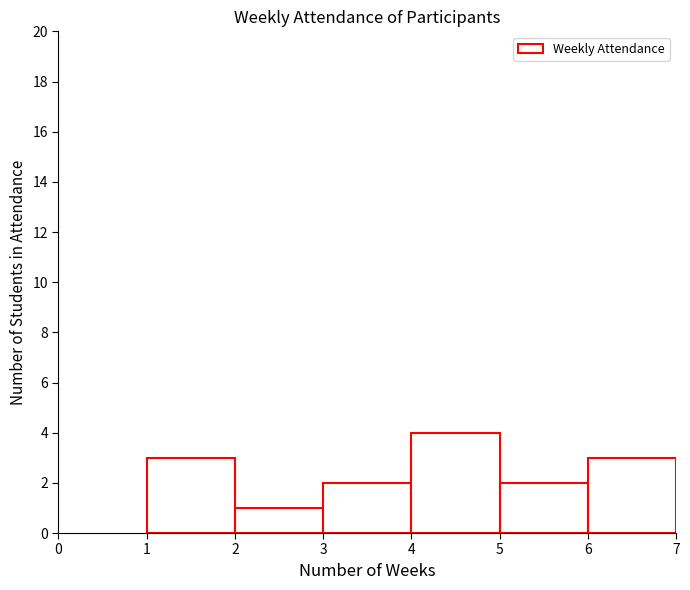

What is the height of the bar covering 1 to 2 on the x-axis? The values are not printed on the chart, so give them approximately, as read against the axis.

3